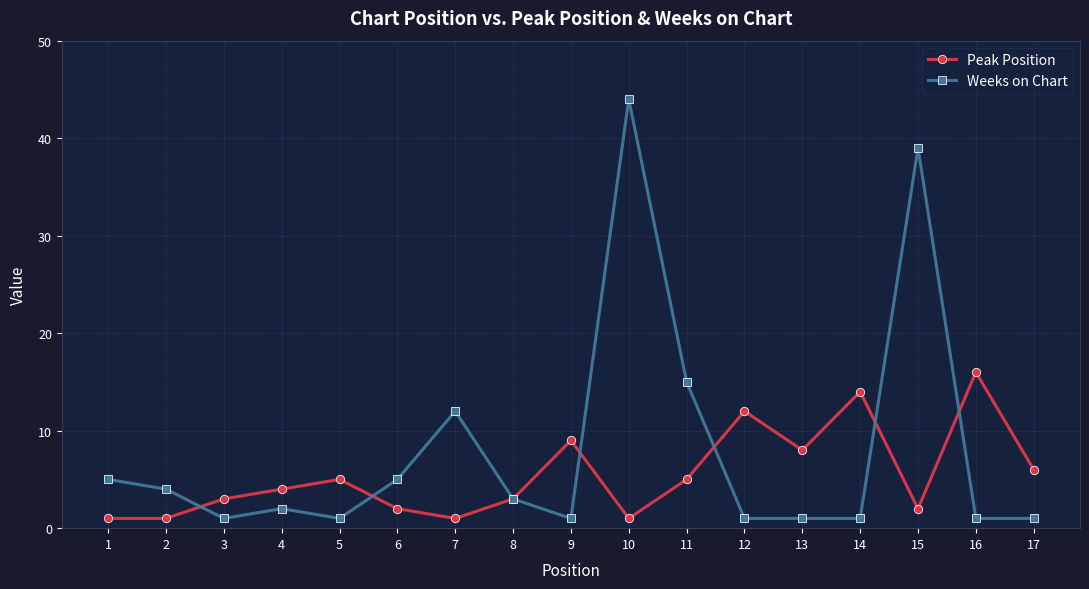

Does the chart display data point markers on the line(s)?

Yes